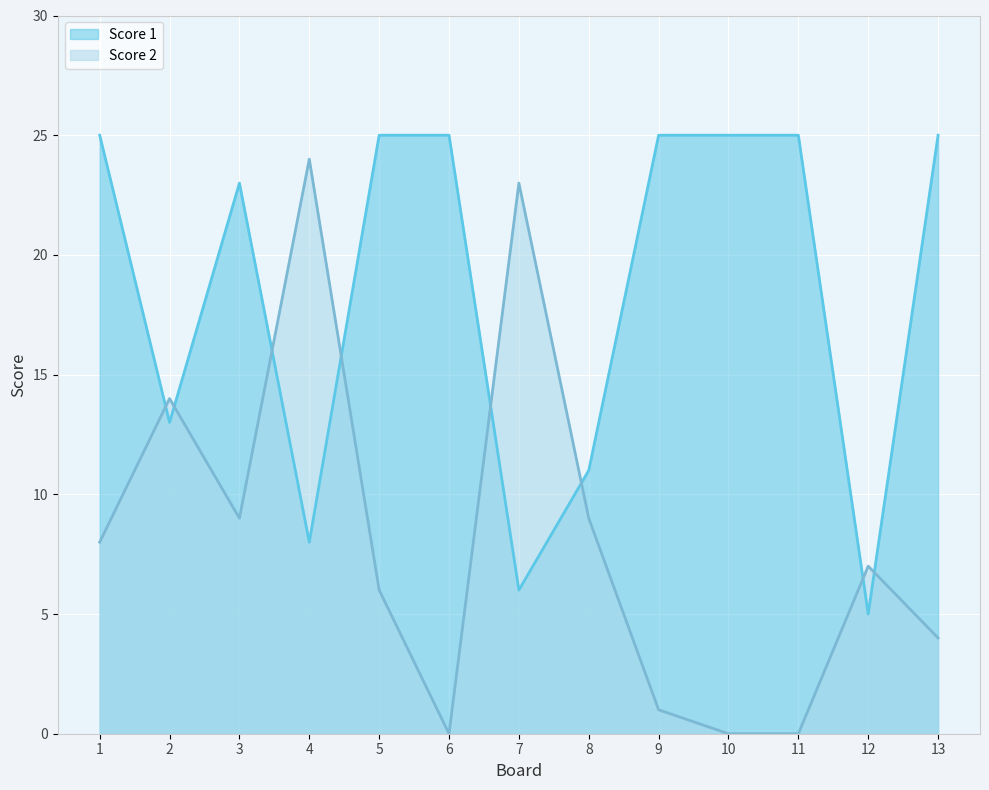

True or false: Score 1 has a value of 25 at 10.

True